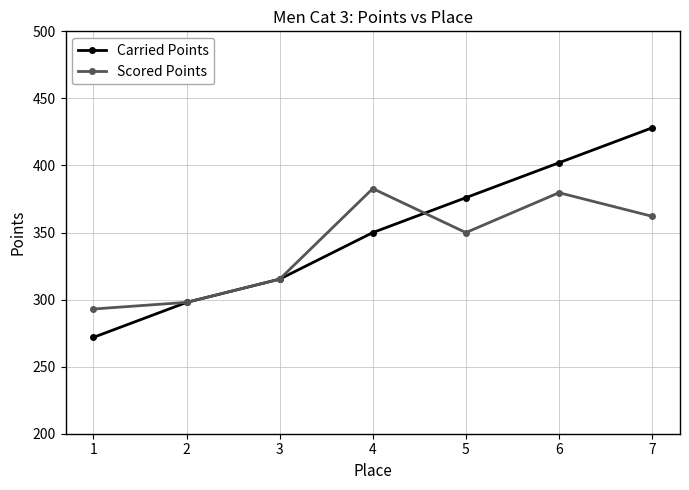

What is the approximate value of Carried Points at 7?

428.1